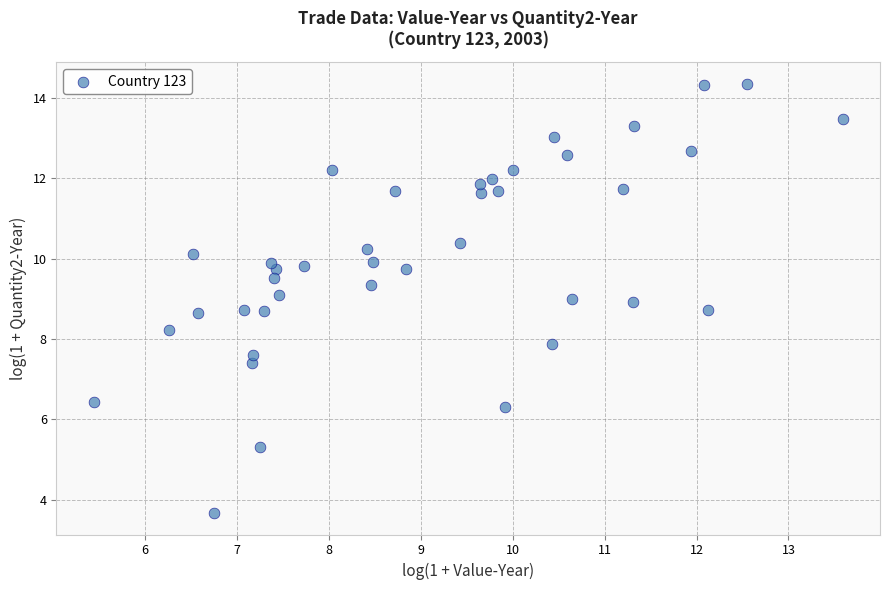

What is the range of X values (max minus min)?

8.1